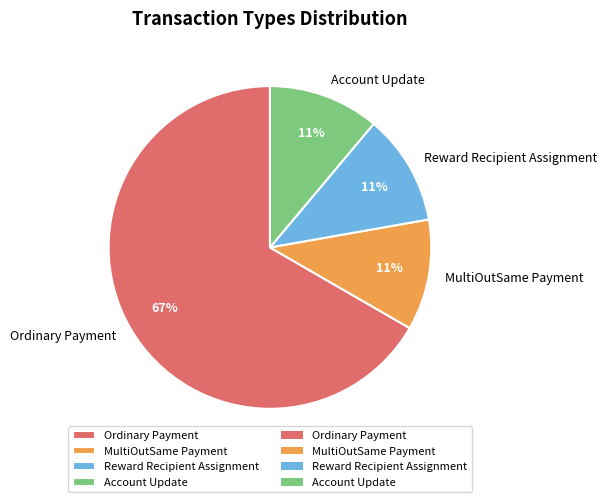

Count the number of slices in the pie.

4